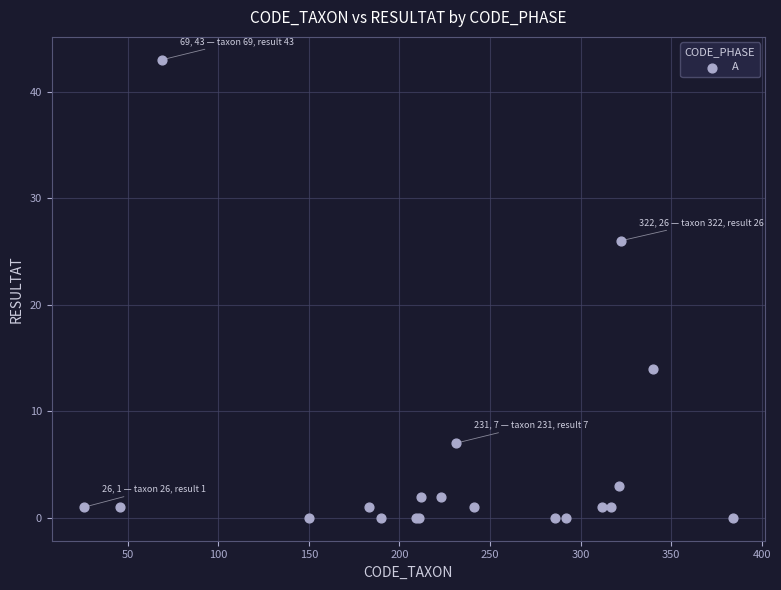

What Y value in the scatter plot is closest to 21?

26